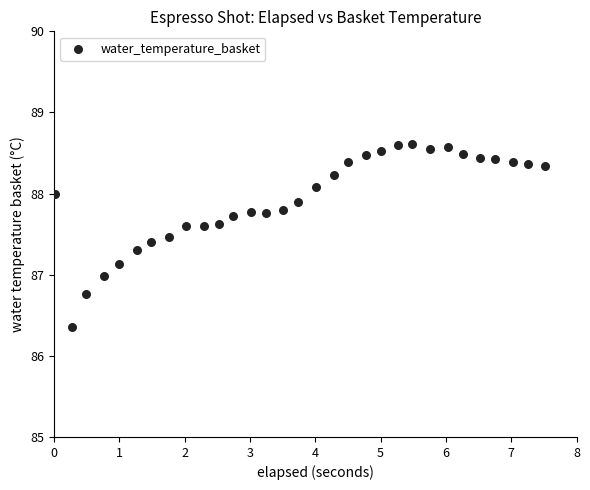

What is the range of X values (max minus min)?

7.5